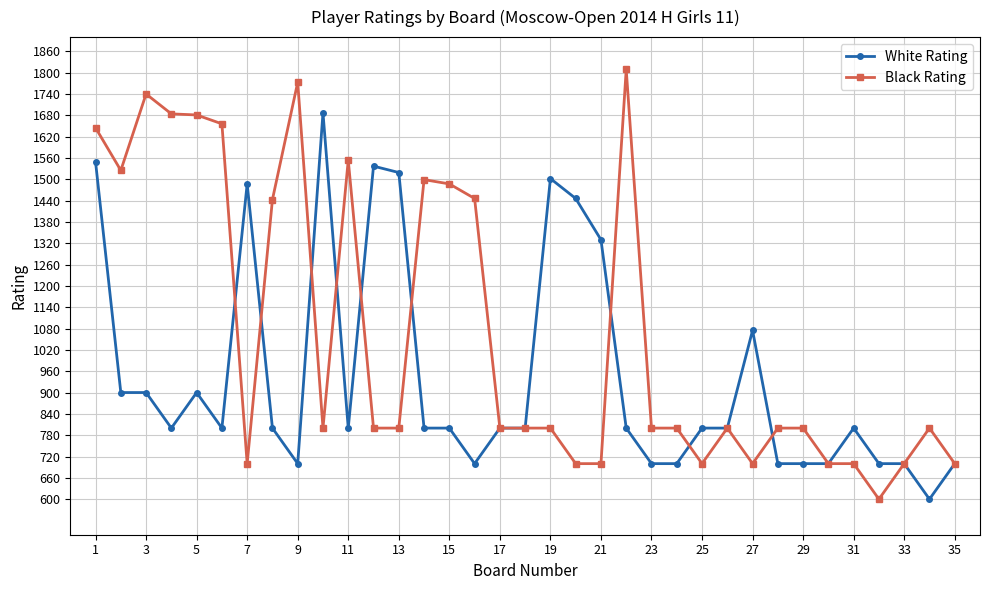

Which series has the largest range (max minus min)?

Black Rating